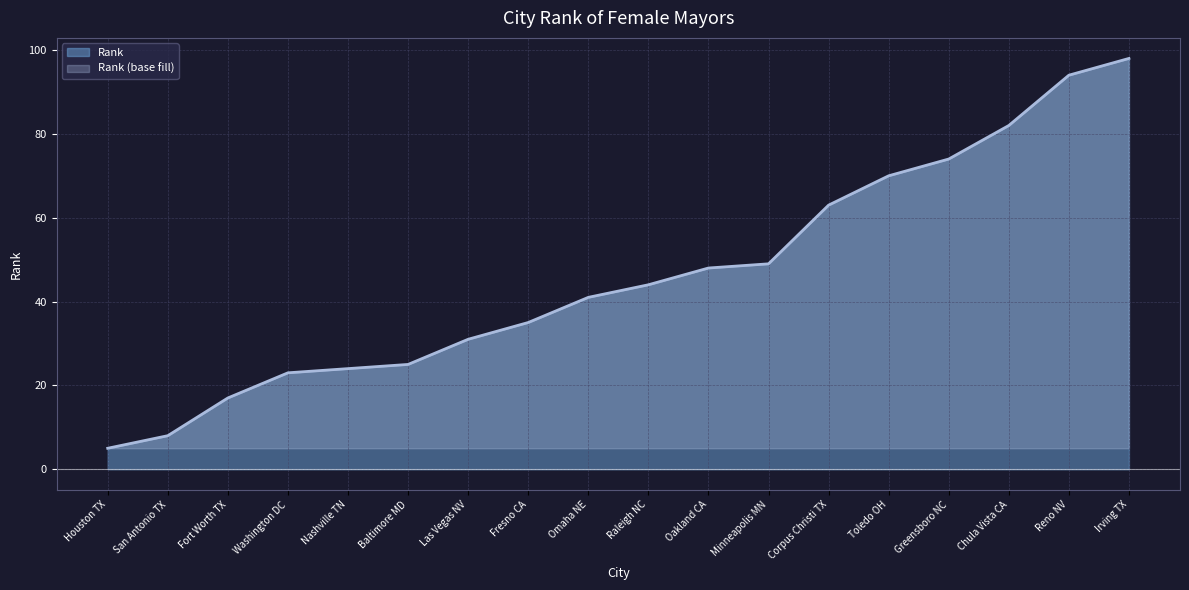

True or false: there are more than 0 points higher than both neighbors.

False